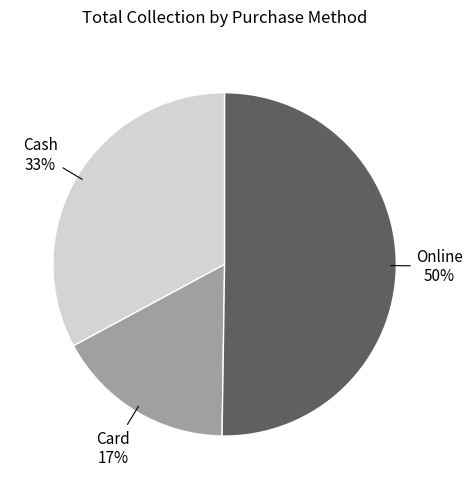

Which slice represents more than half of the pie?

Online